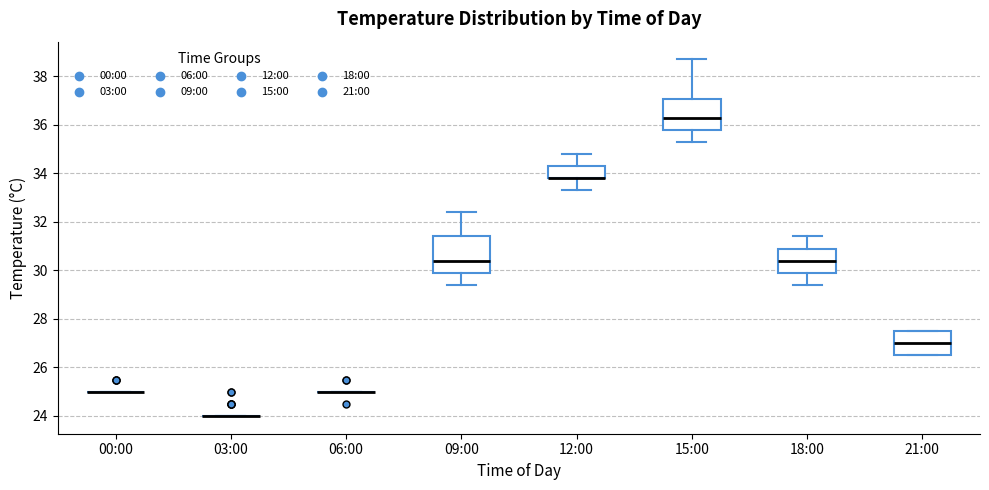

Comparing the boxes themselves (not the whiskers), which one is the tallest?

09:00